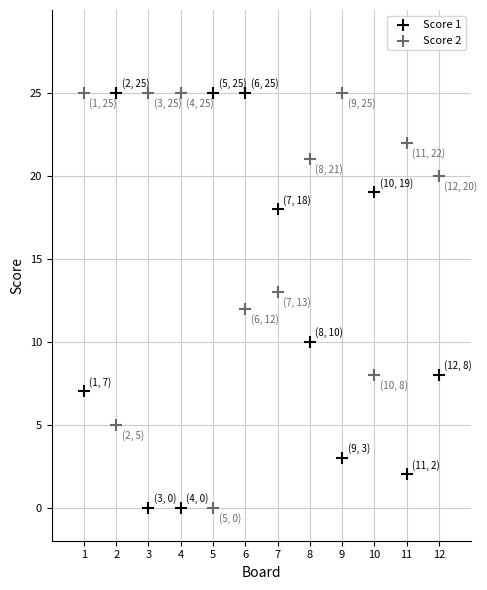

Across all data points, what is the range of X values (max minus min)?

11